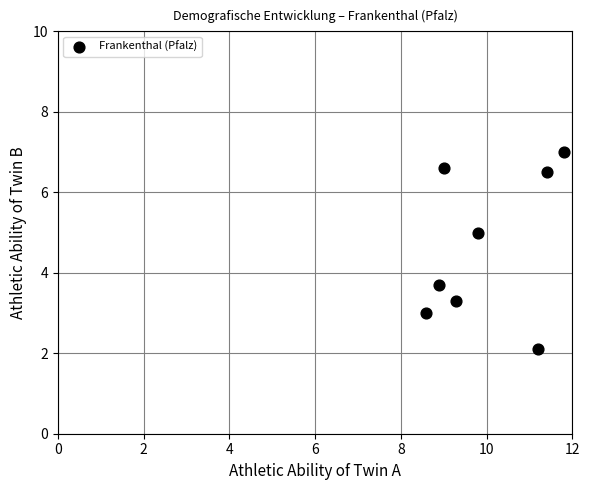

What is the average Y value?

4.7